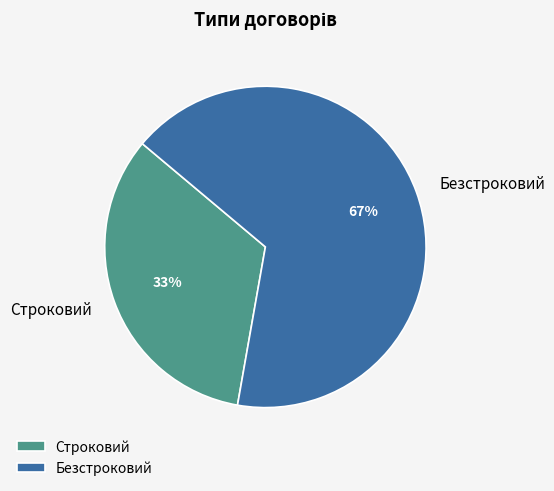

Is the sum of Строковий and Безстроковий greater than half?

Yes